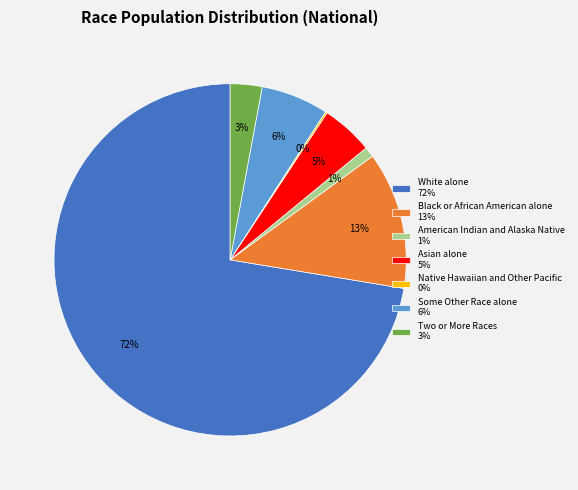

To the nearest percent, what percentage of the pie is Some Other Race alone 6%?

6%